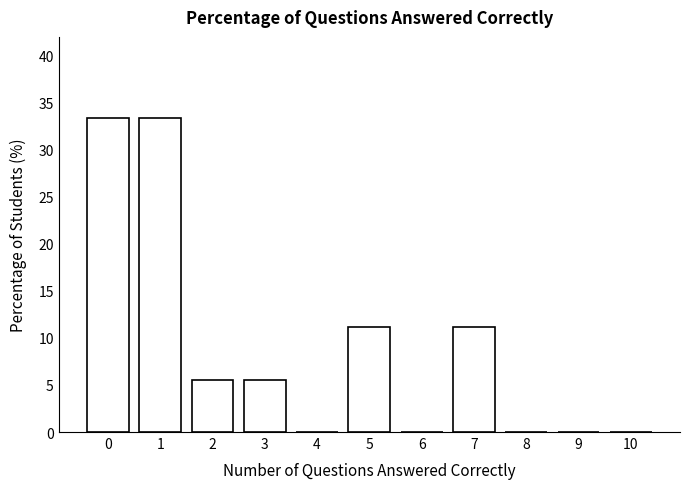

Reading left to right, list all the values displayed in this chart.

0=33.3	1=33.3	2=5.6	3=5.6	4=0.0	5=11.1	6=0.0	7=11.1	8=0.0	9=0.0	10=0.0